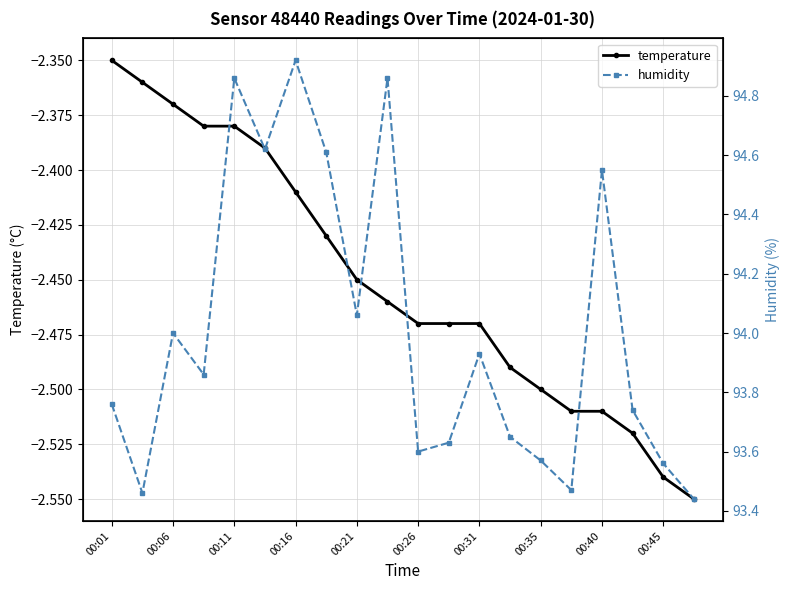

What is the difference between the maximum and minimum values in the temperature series?

0.2